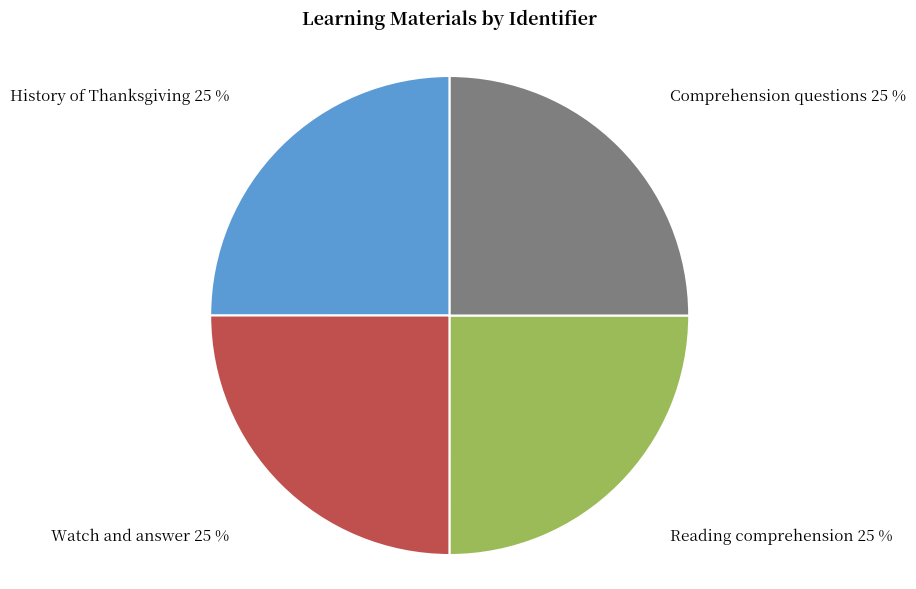

Does any single category account for the majority?

No